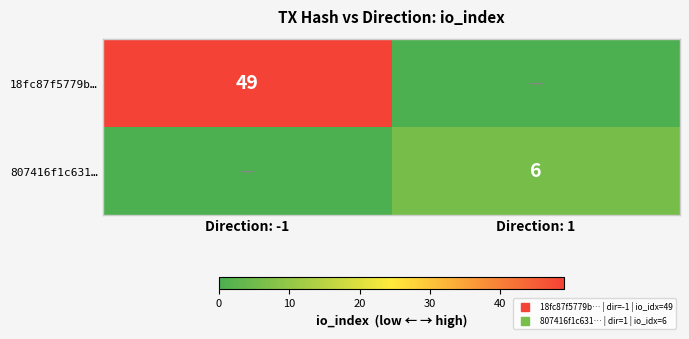

Is it true that 18fc87f5779b… equals 0 at Direction: 1?

True